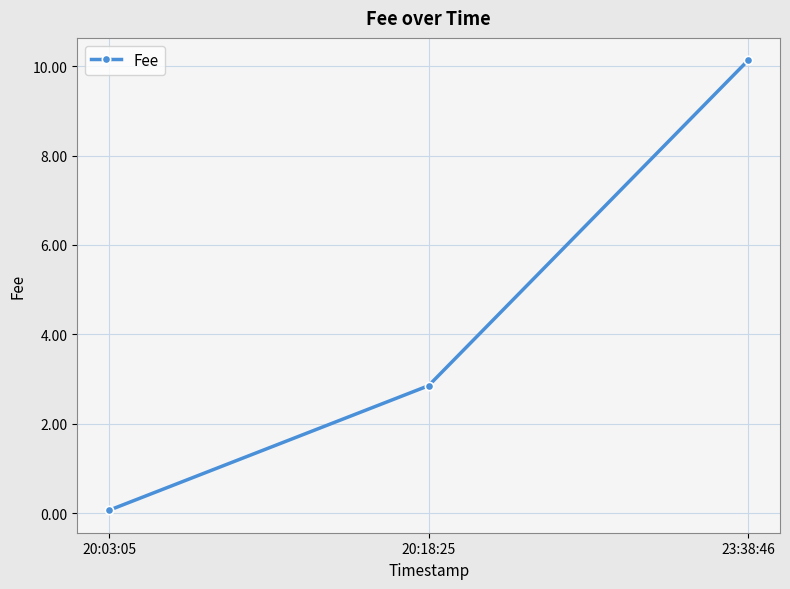

What is the label of the 2nd point from the left?

20:18:25